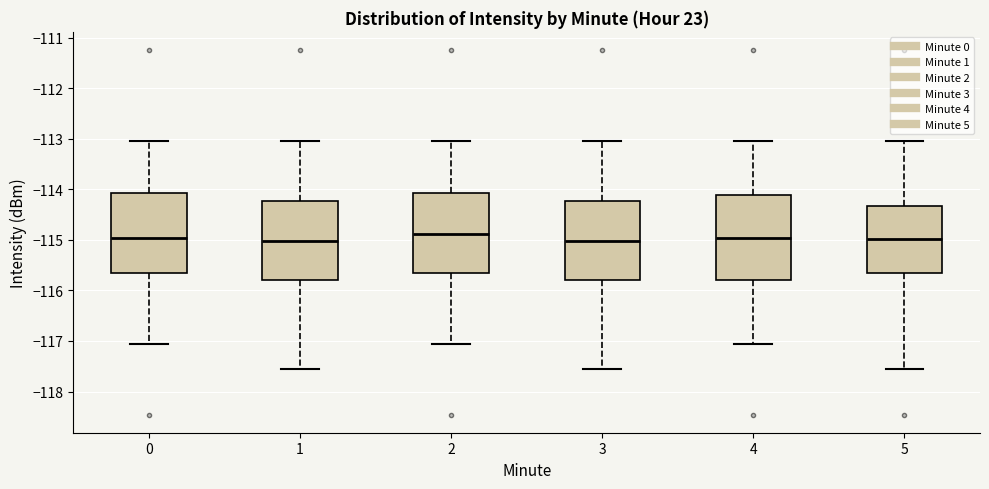

Reading left to right, transcribe this box plot: for each box, give where its median line is, the range the box spans, and where its two whiskers end, as read against the y-axis. The values are not printed on the chart, so give them approximately, as read against the axis.

0: median -115.0, box -115.6 to -114.1, whiskers -117.1 to -113.0
1: median -115.0, box -115.8 to -114.2, whiskers -117.5 to -113.0
2: median -114.9, box -115.6 to -114.1, whiskers -117.1 to -113.0
3: median -115.0, box -115.8 to -114.2, whiskers -117.5 to -113.0
4: median -115.0, box -115.8 to -114.1, whiskers -117.1 to -113.0
5: median -115.0, box -115.6 to -114.3, whiskers -117.5 to -113.0